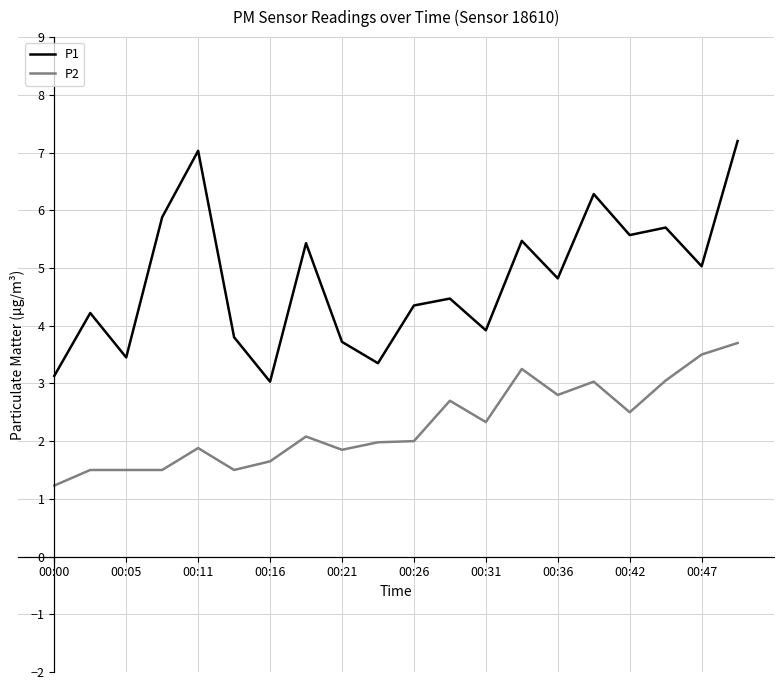

Which series has the largest range (max minus min)?

P1